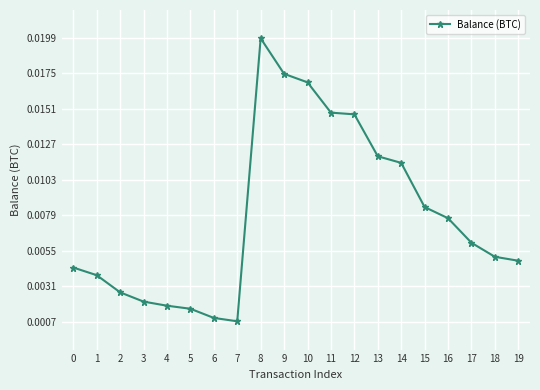

Between 3 and 9, which is larger?

9